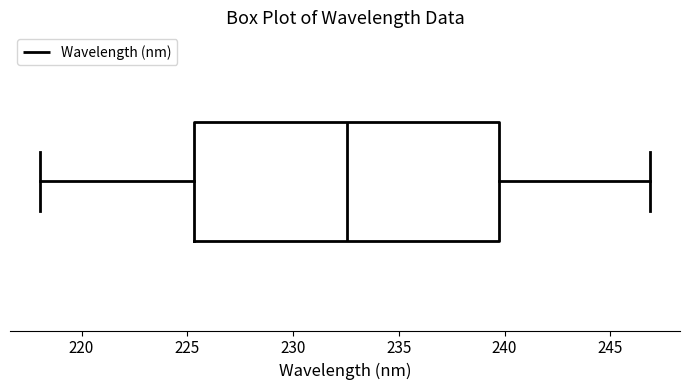

Transcribe this box plot: give where the median line is, the range the box spans, and where the two whiskers end, as read against the x-axis. The values are not printed on the chart, so give them approximately, as read against the axis.

median 232.5, box 225.5 to 239.5, whiskers 218.0 to 247.0